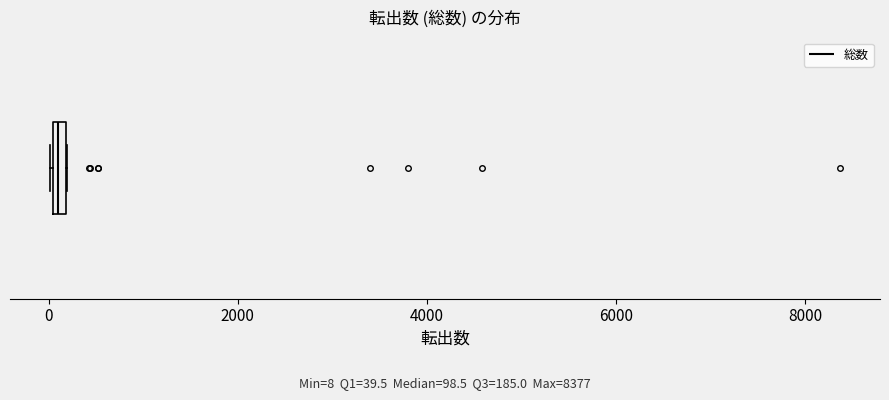

Where is the left edge of the box on the x-axis? The values are not printed on the chart, so give them approximately, as read against the axis.

0